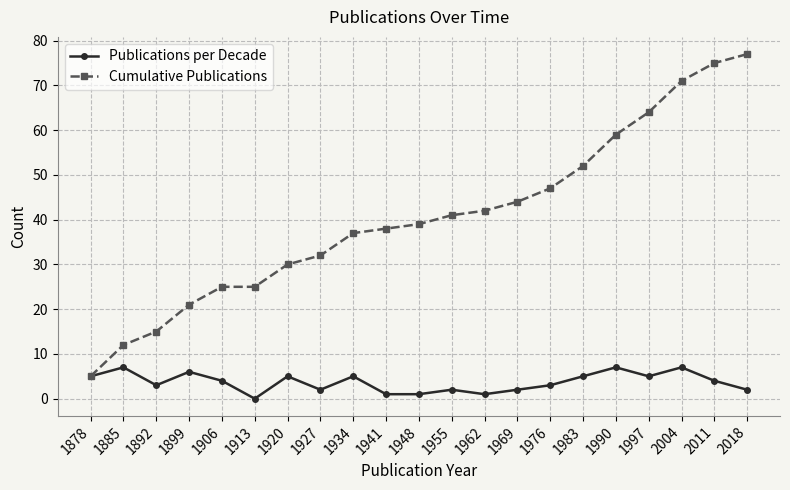

What is the difference between the highest and lowest values at 1976?

44